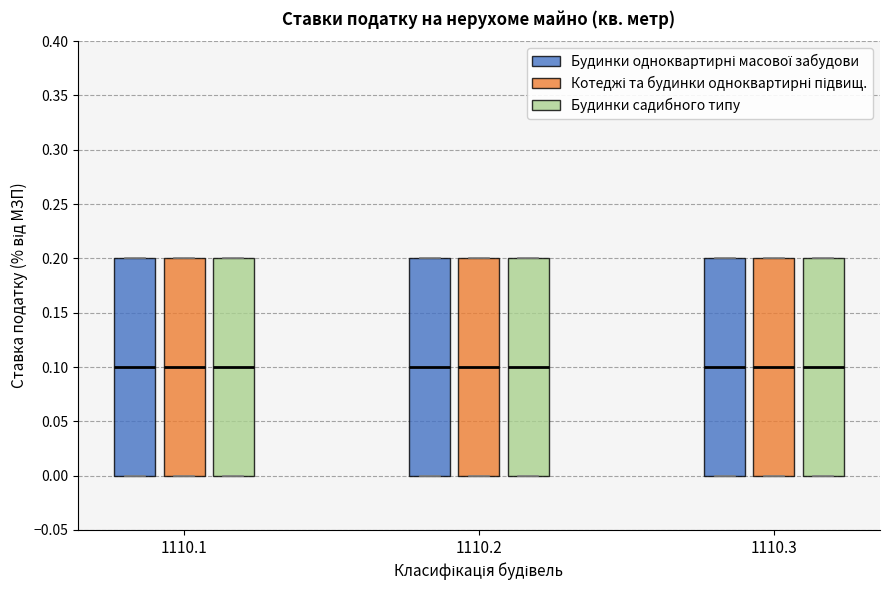

Where is the upper edge of the box for 1110.3 (Будинки садибного типу) on the y-axis? The values are not printed on the chart, so give them approximately, as read against the axis.

0.2